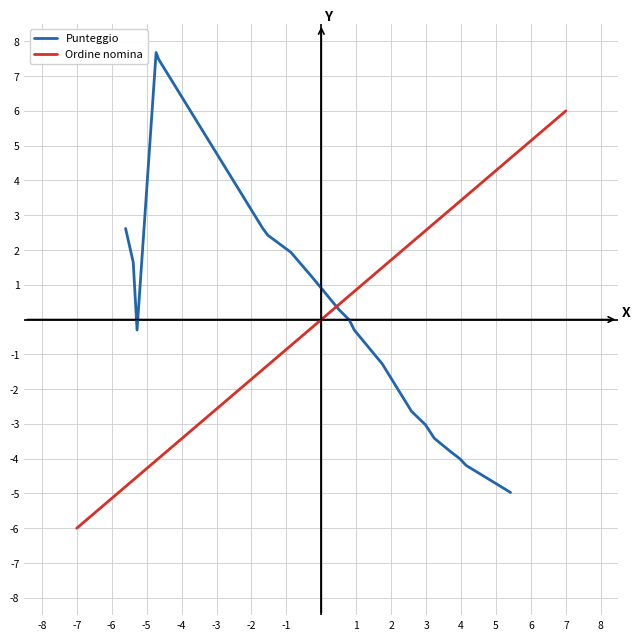

What is the minimum value for Punteggio?

-5.0